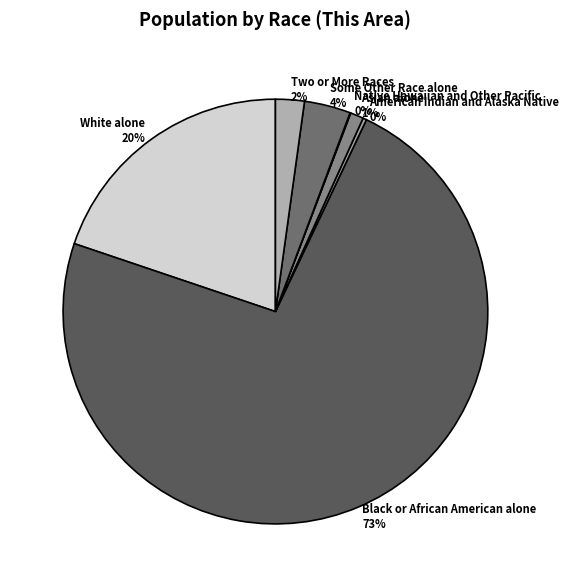

Combined, do American Indian and Alaska Native and Black or African American alone account for over 50%?

Yes